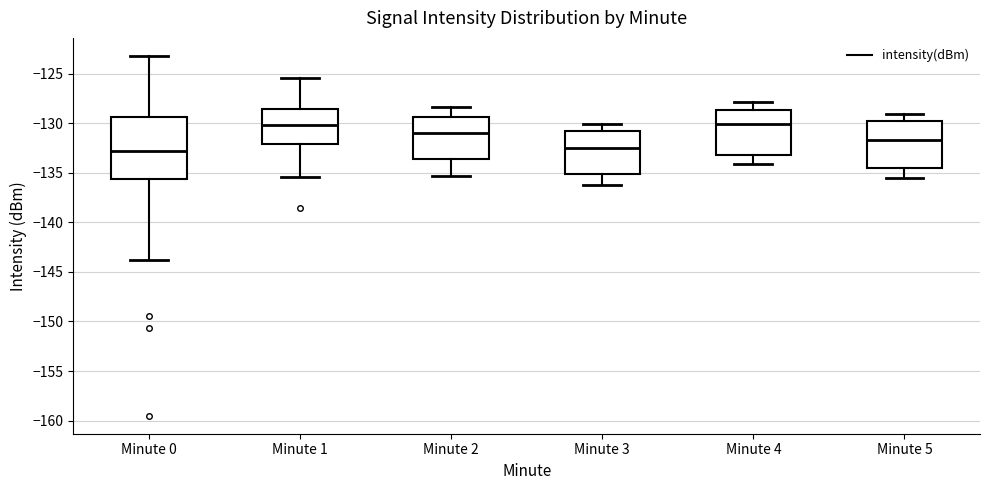

Where is the upper edge of the box for Minute 4 on the y-axis? The values are not printed on the chart, so give them approximately, as read against the axis.

-128.5